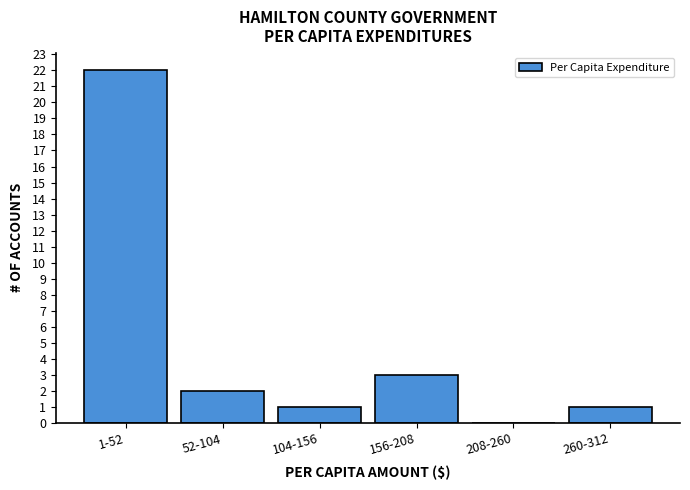

Reading right to left, what are all the values shown in this chart?

260-312=1	208-260=0	156-208=3	104-156=1	52-104=2	1-52=22